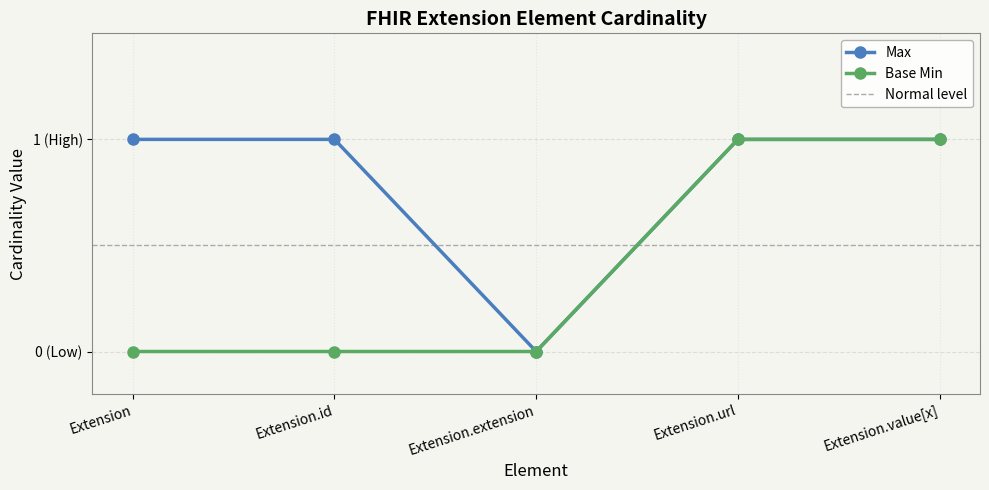

How many interior local valleys does the Max series have?

1